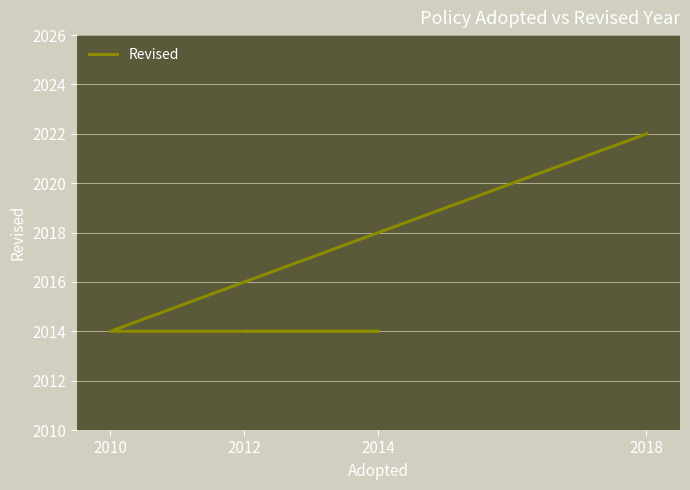

Reading left to right, transcribe all the data shown in this chart.

2022	2022	2014	2014	2014